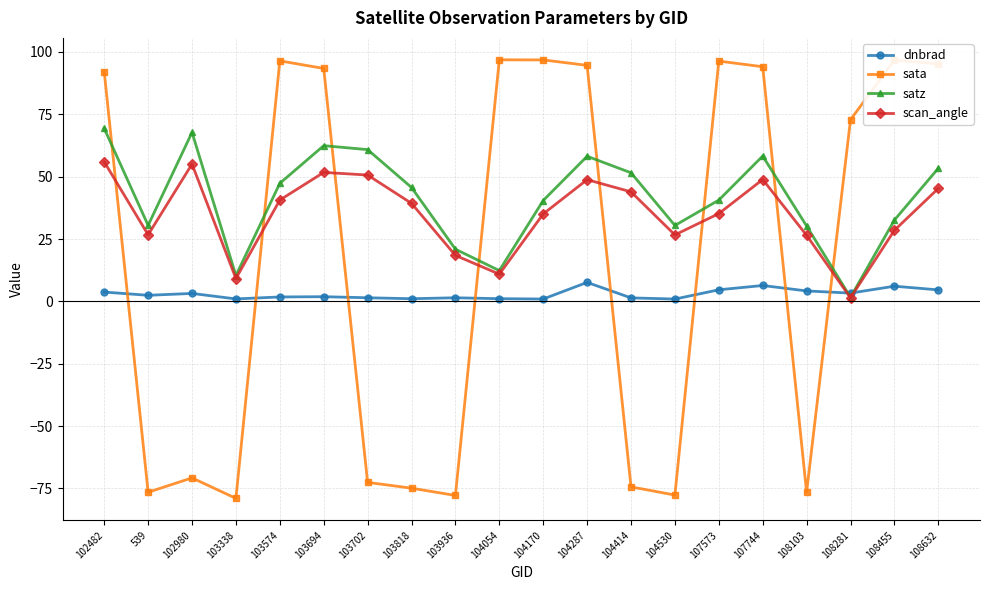

What is the total value across all series at 104414?

22.6